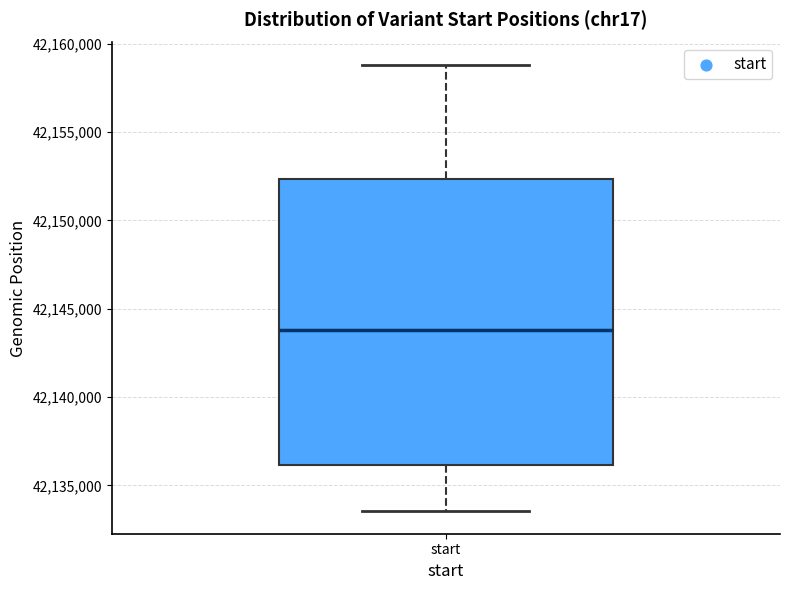

Where is the upper edge of the box for start on the y-axis? The values are not printed on the chart, so give them approximately, as read against the axis.

42152500